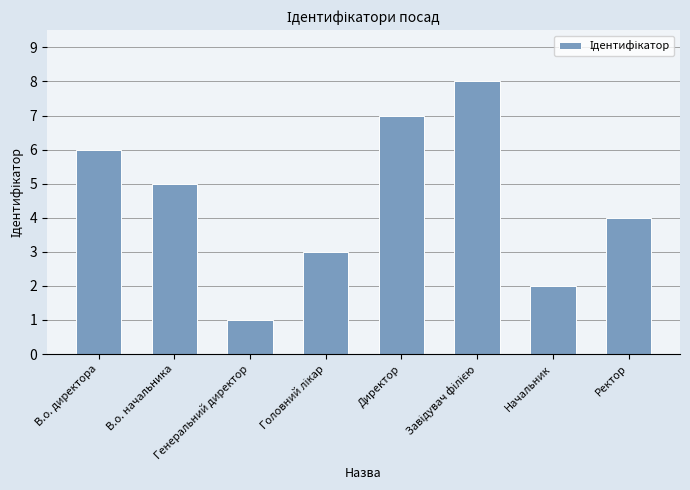

What is the difference between the maximum and minimum values?

7